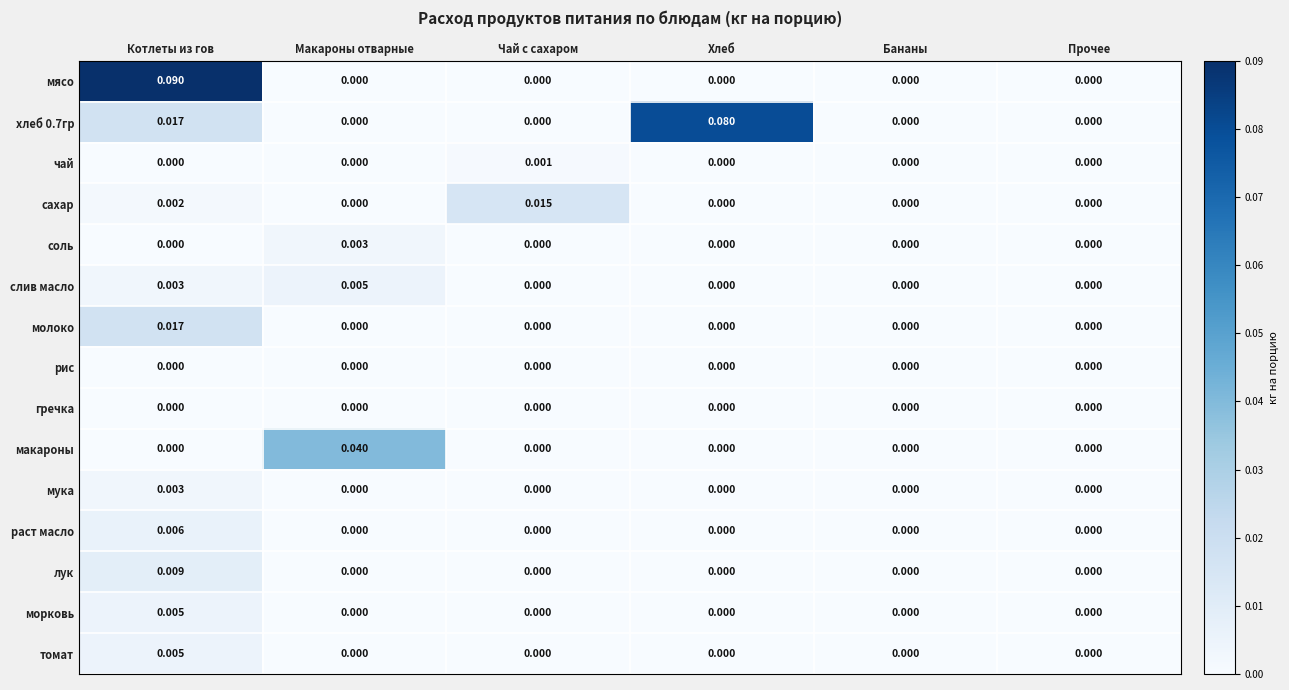

Between Котлеты из гов and Бананы, which series saw the biggest shift?

мясо